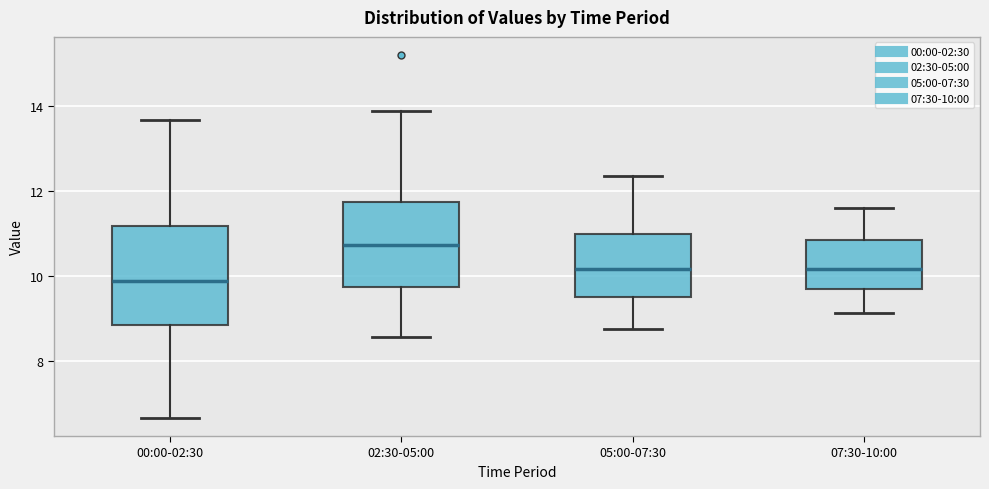

Which box has the highest median line?

02:30-05:00